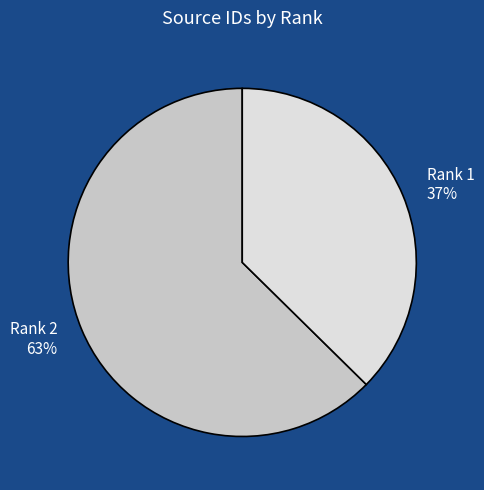

Which slice is the largest?

Rank 2